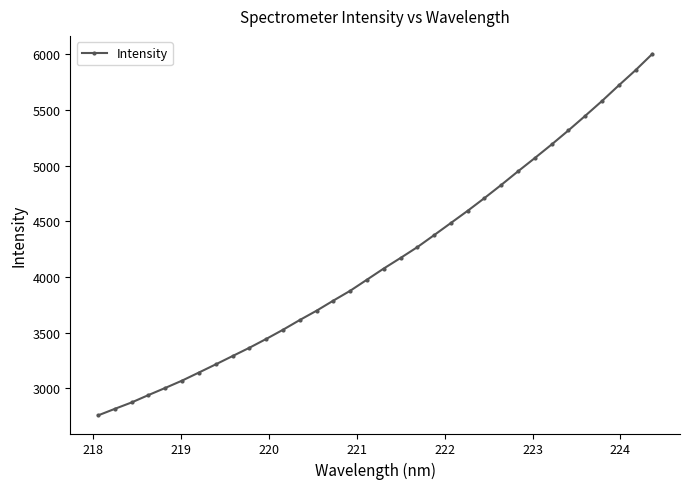

What is the difference between the maximum and minimum values?

3247.0